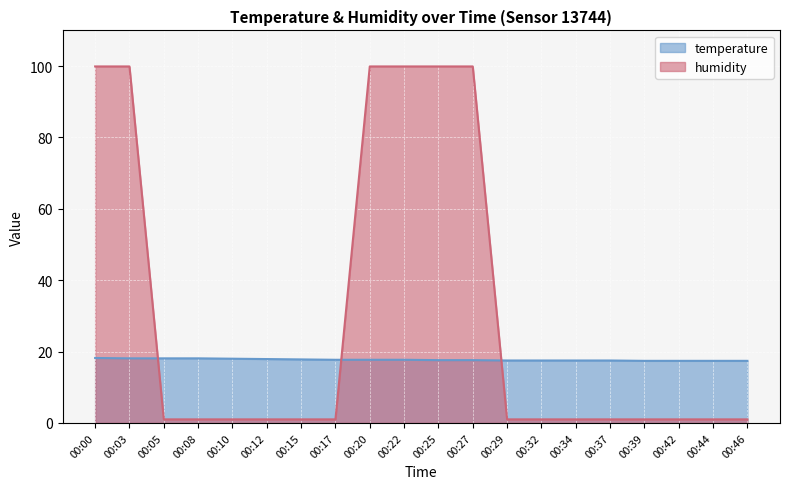

Which series changed the most between 00:12 and 00:20?

humidity